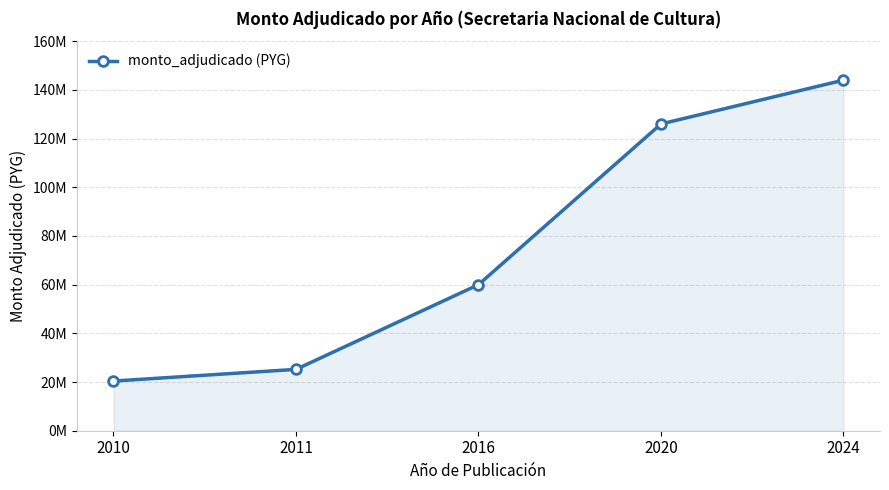

Does the chart have visible grid lines?

Yes